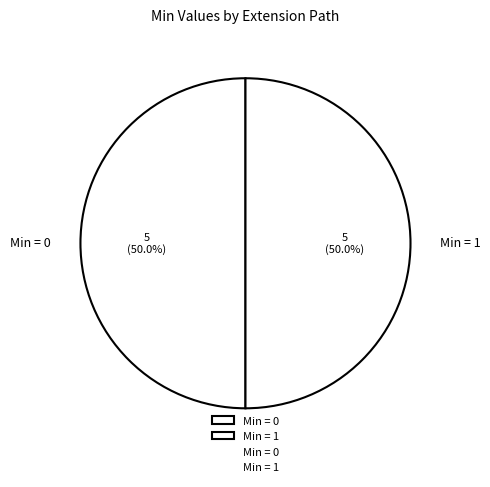

How many segments does this pie chart have?

2